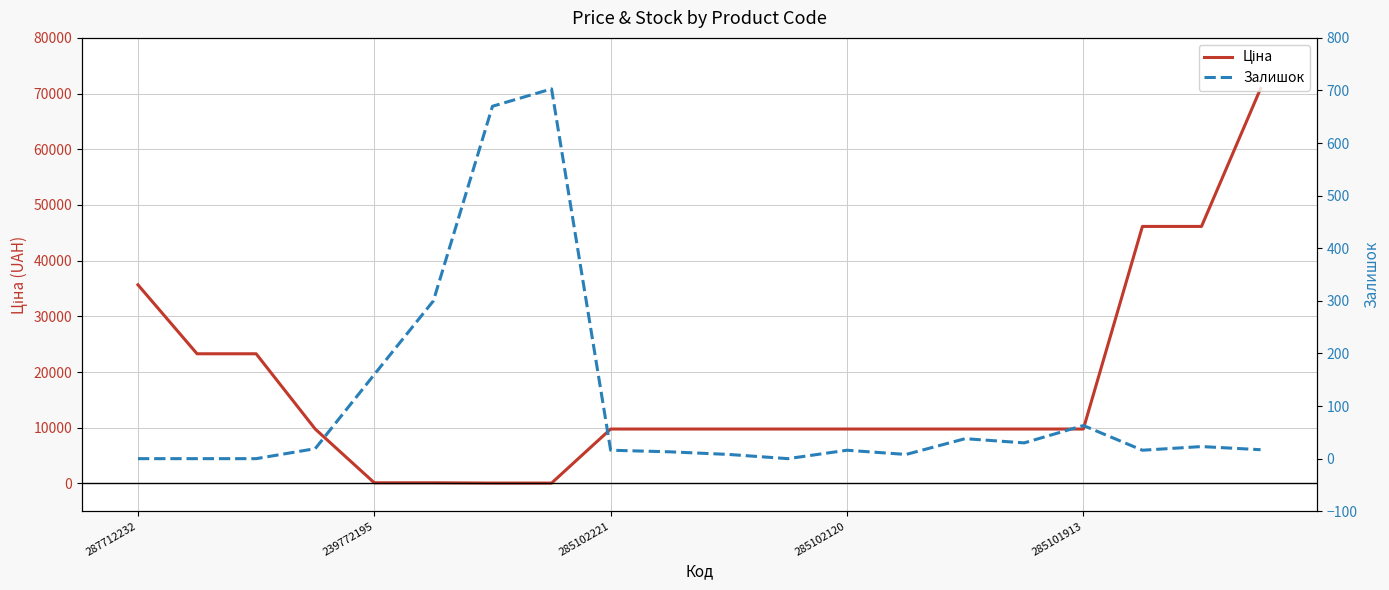

Reading left to right, transcribe all the data shown in this chart.

Ціна: 35659.4	23278.2	23278.2	9764.4	111.7	111.7	55.9	55.9	9764.4	9764.4	9764.4	9764.4	9764.4	9764.4	9764.4	9764.4	9764.4	46143.9	46143.9	70906.0
Залишок: 0.0	0.0	0.0	19.0	160.0	300.0	670.0	703.0	16.0	13.0	8.0	0.0	16.0	8.0	38.0	30.0	63.0	16.0	23.0	17.0